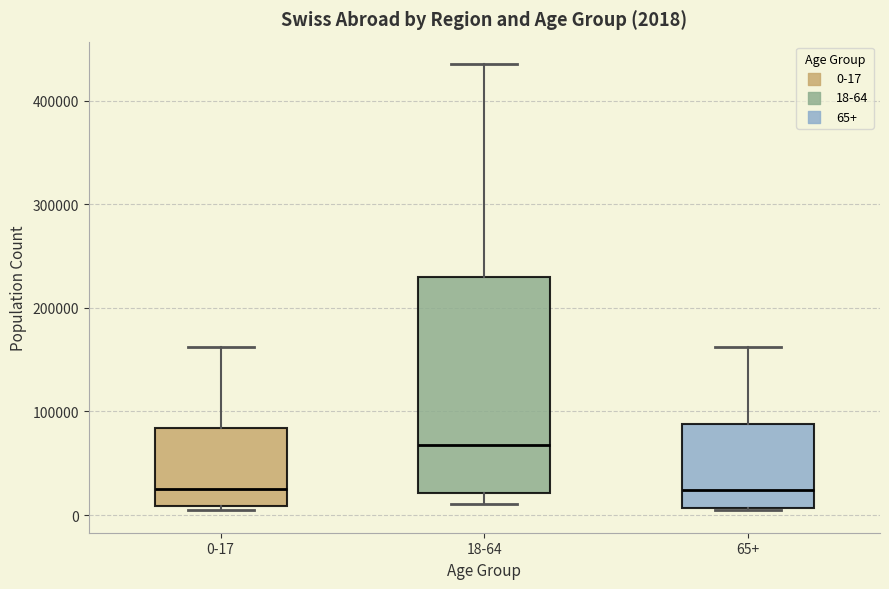

Comparing the boxes themselves (not the whiskers), which one is the tallest?

18-64